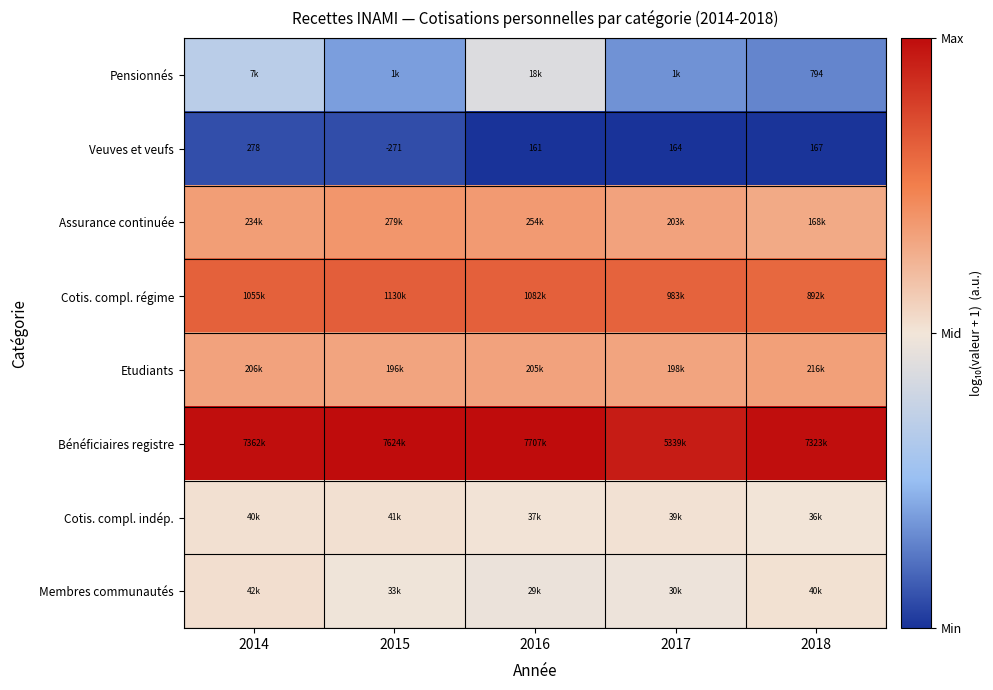

What is the minimum value for Cotis. compl. régime?

6.0